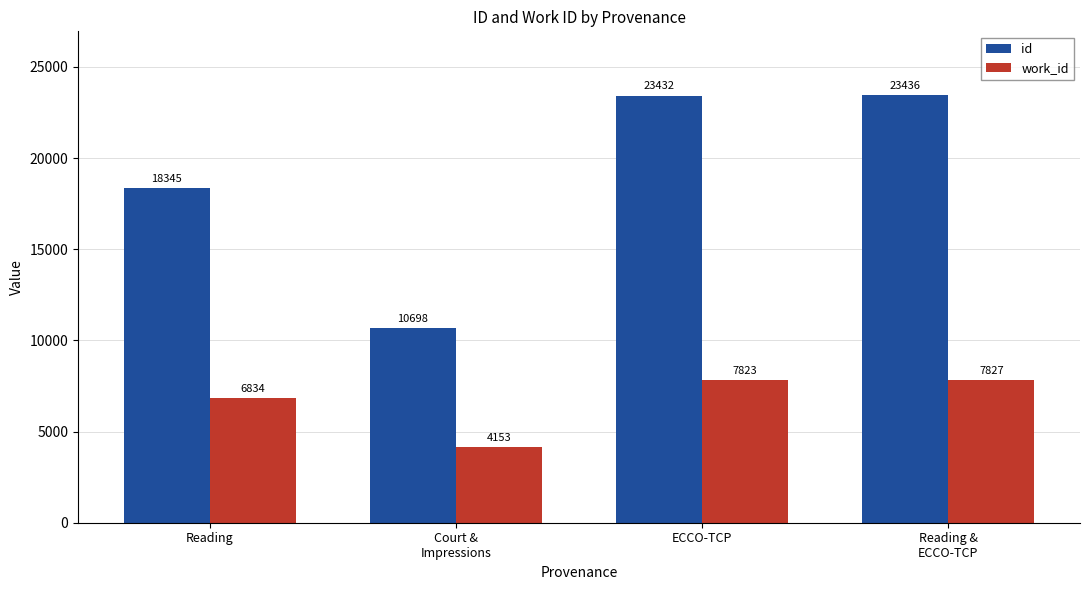

Which series has the largest total across all categories?

id